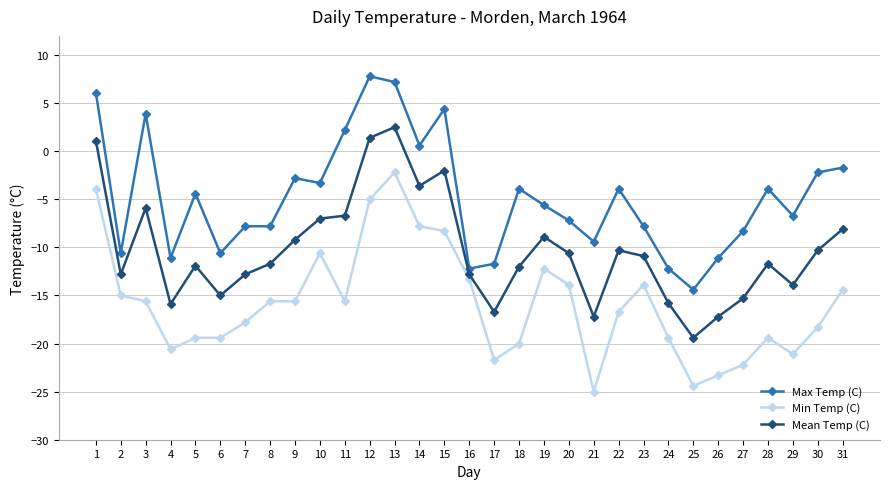

How many distinct data groups are displayed?

3